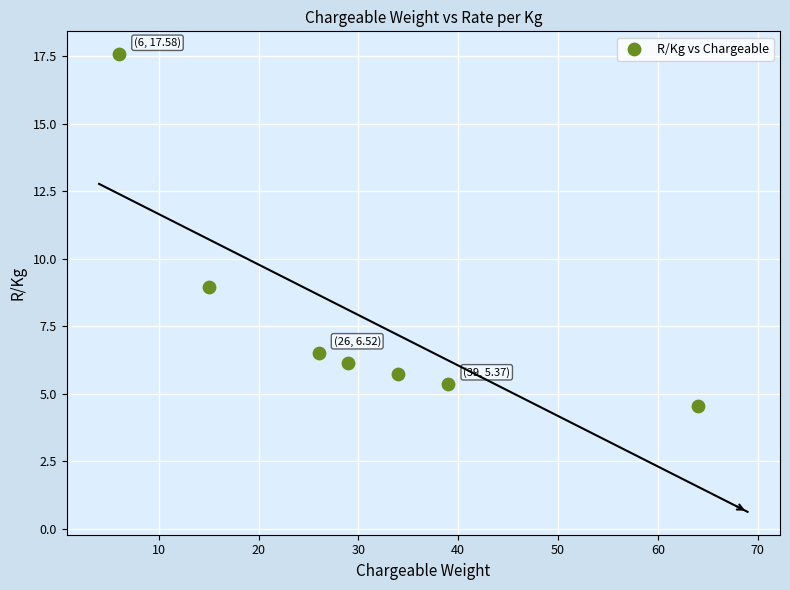

What Y value in the scatter plot is closest to 11?

9.0